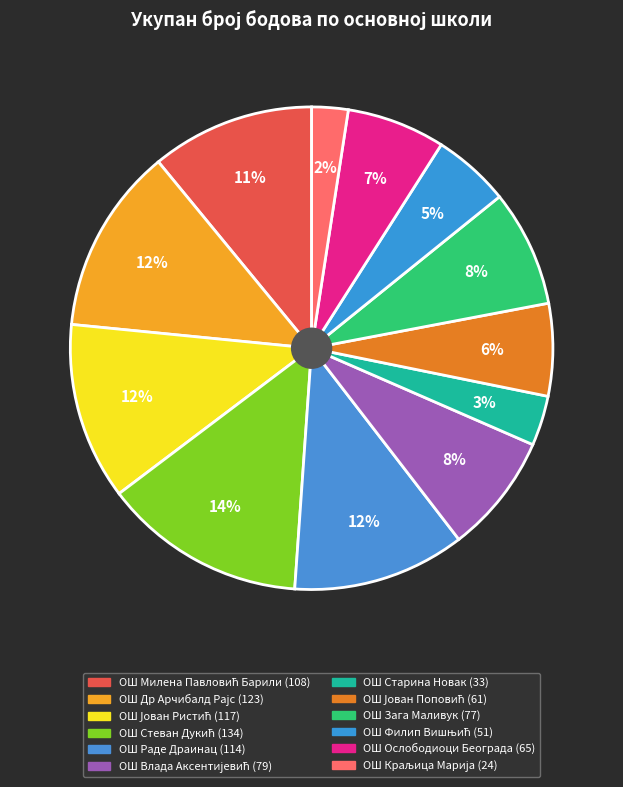

How many segments does this pie chart have?

12